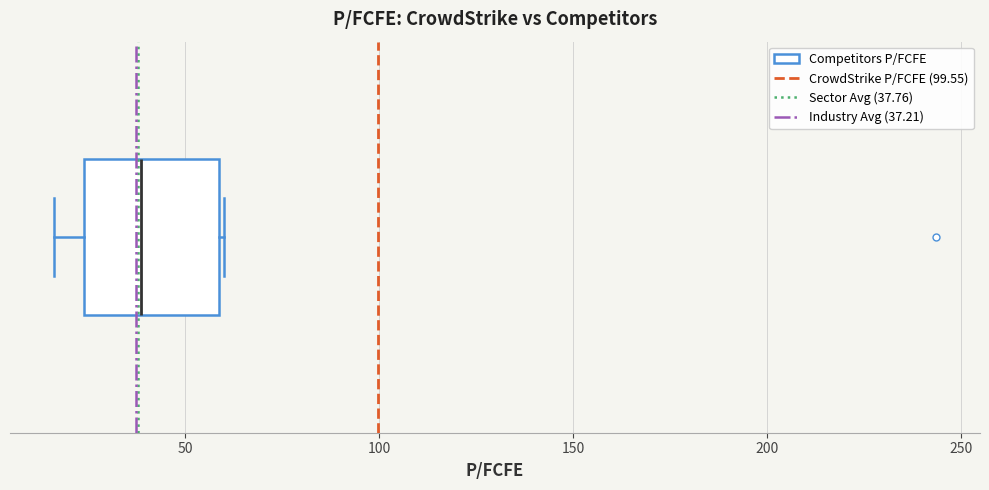

Where does the left whisker of the box end on the x-axis? The values are not printed on the chart, so give them approximately, as read against the axis.

15